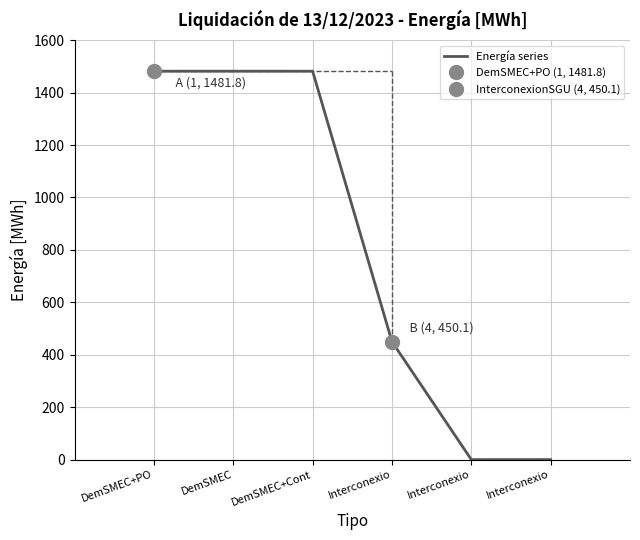

List the labels in order of value, largest first.

DemSMEC, DemSMEC+PO, DemSMEC+Cont, Interconexio, Interconexio, Interconexio